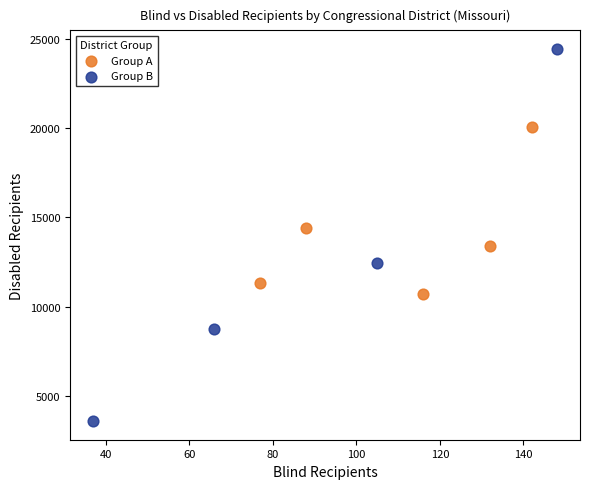

What are all the series names shown in the legend?

Group A, Group B